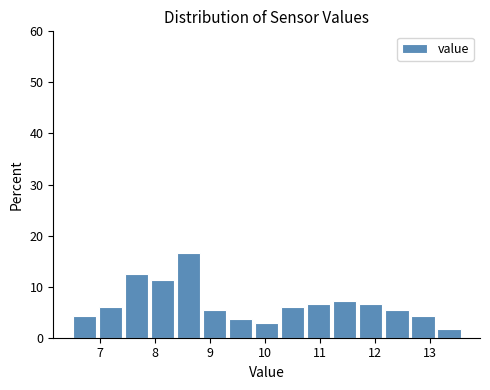

Which range on the x-axis has the tallest bar?

8.4 to 8.9